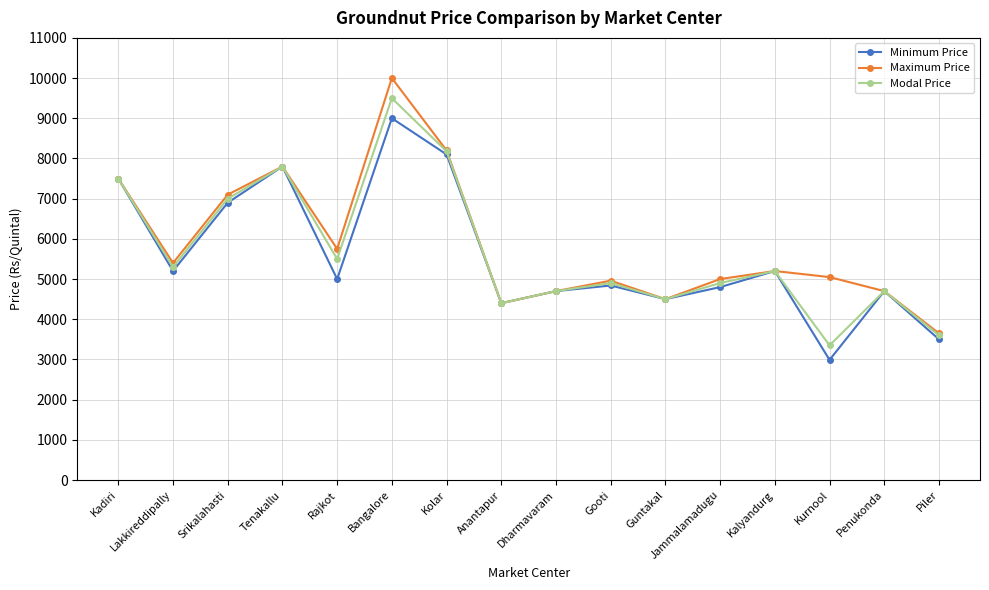

True or false: Maximum Price has more than 2 interior local peaks.

True